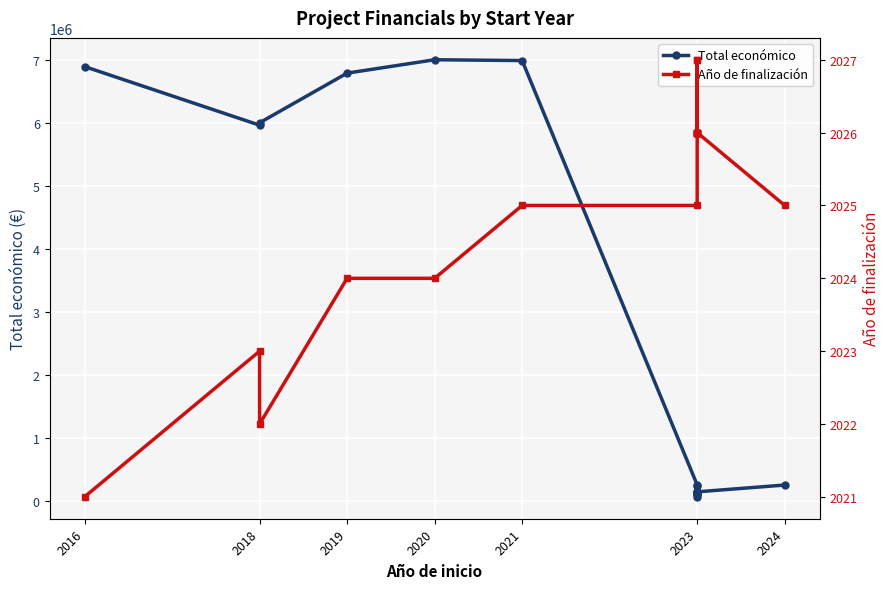

Is this an area chart (filled region under the line)?

No